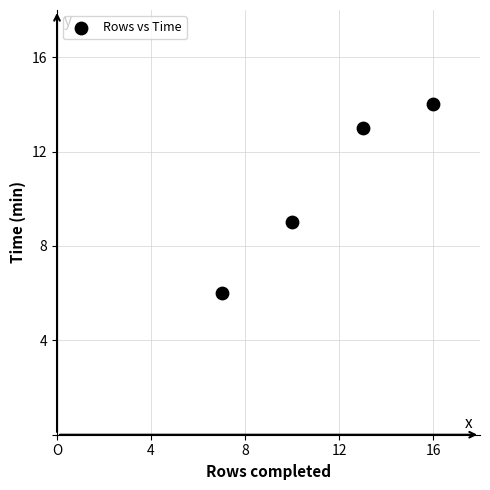

What is the average X value?

12